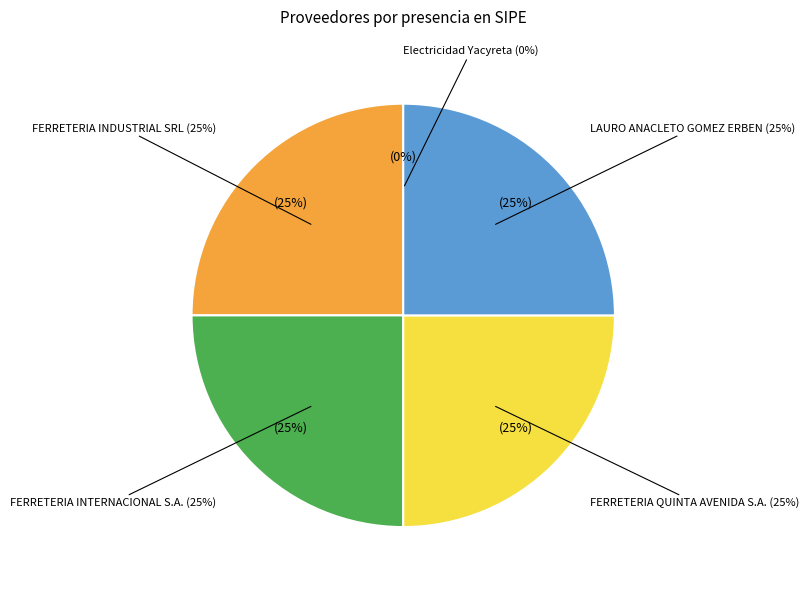

How much of the chart is everything except Electricidad Yacyreta?

100.0%